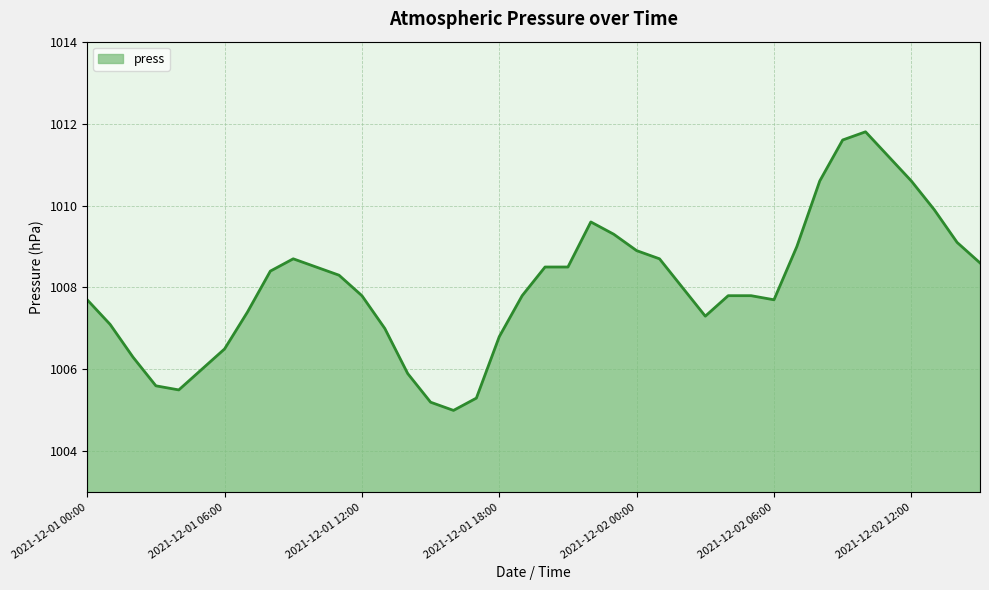

What is the smallest value displayed?

1005.0